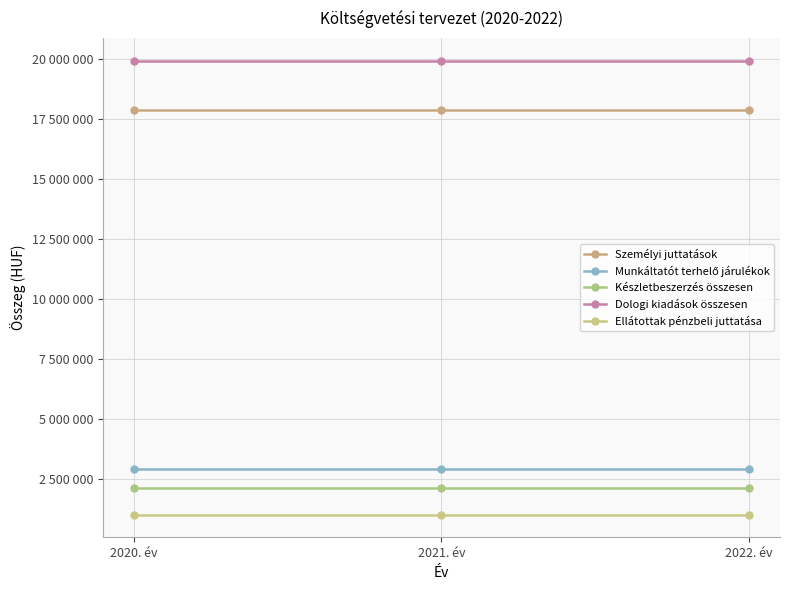

Is this an area chart (filled region under the line)?

No